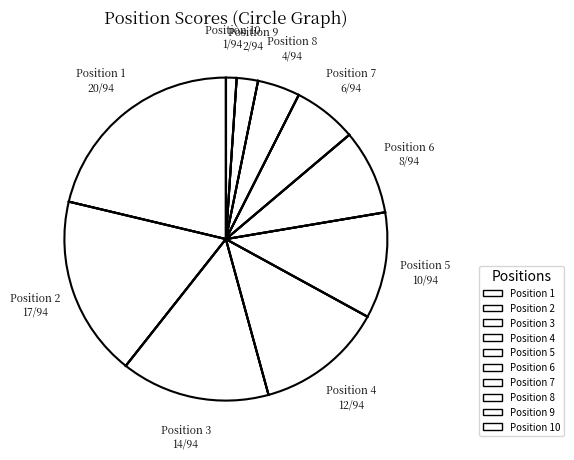

How many slices are in this pie chart?

10